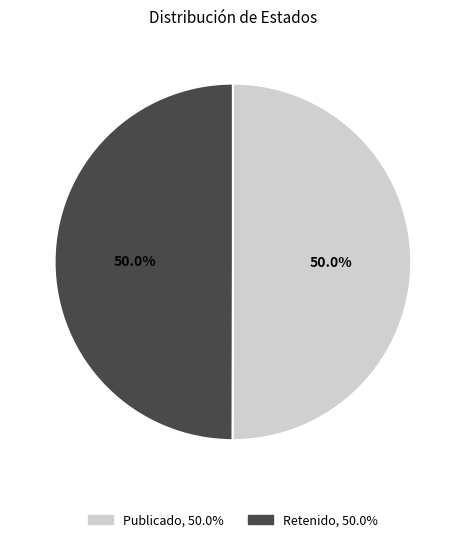

How many slices are in this pie chart?

2